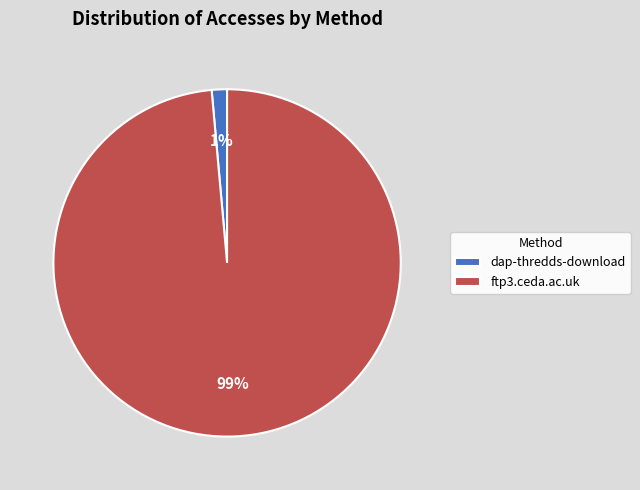

To the nearest percent, what is the combined percentage of dap-thredds-download and ftp3.ceda.ac.uk?

100%